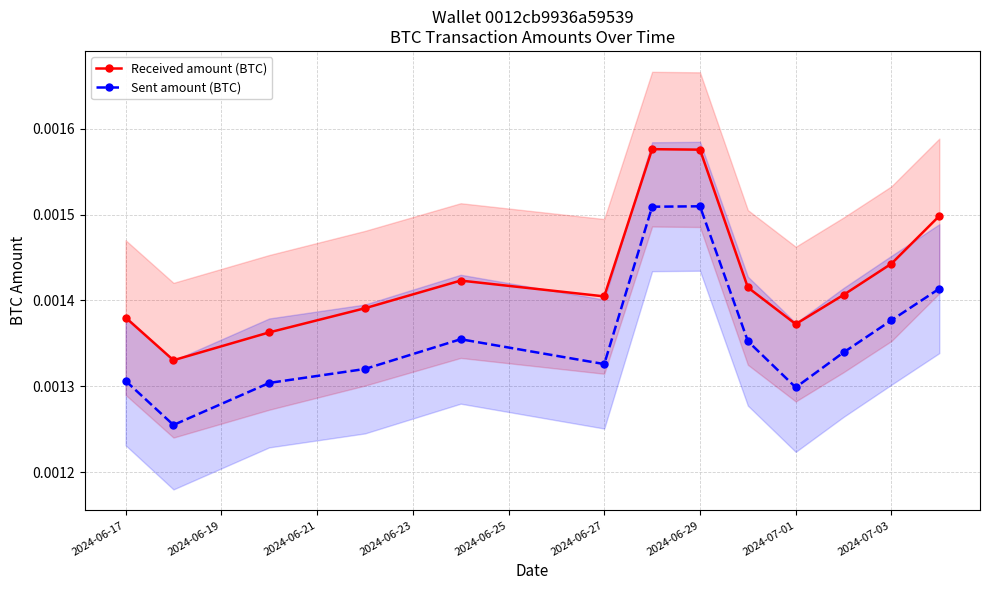

True or false: Sent amount (BTC) and Received amount (BTC) cross at least once.

False